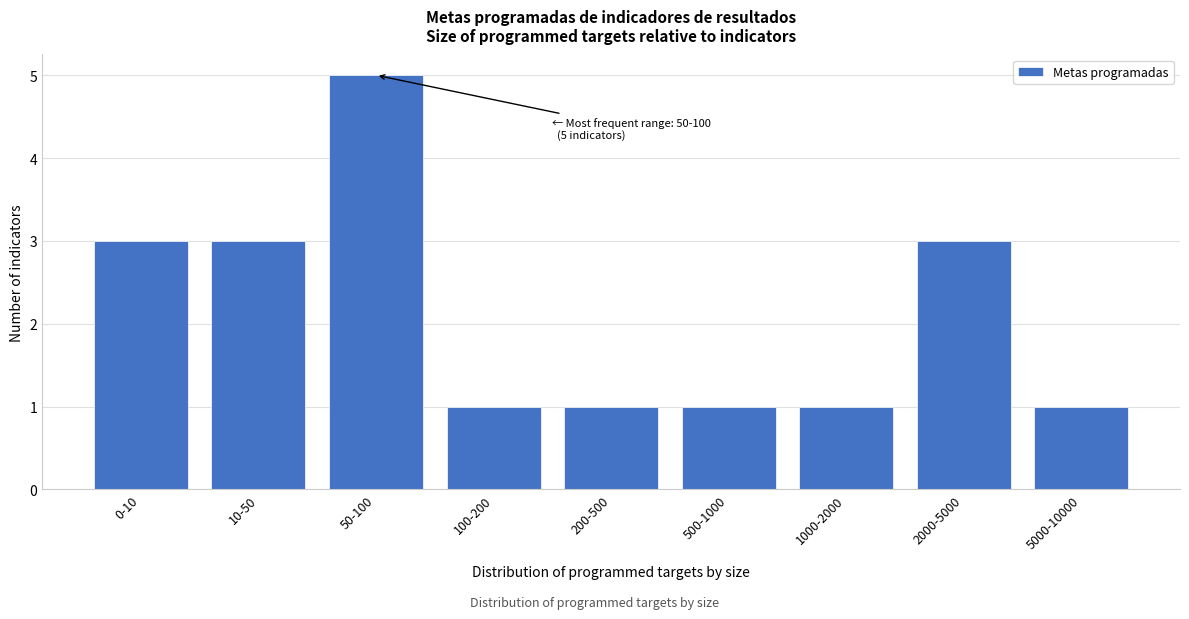

Reading right to left, transcribe all the data shown in this chart.

5000-10000=1	2000-5000=3	1000-2000=1	500-1000=1	200-500=1	100-200=1	50-100=5	10-50=3	0-10=3